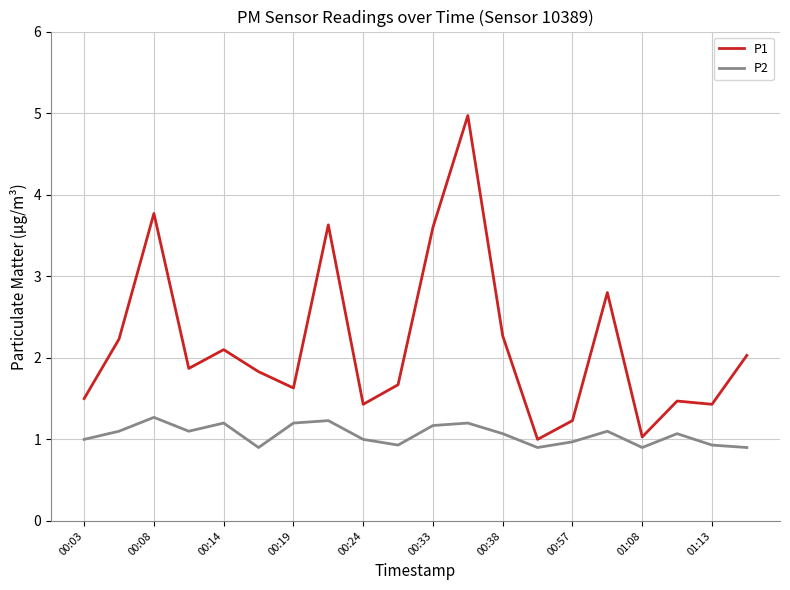

Rank the series by their average value, from highest to lowest.

P1, P2